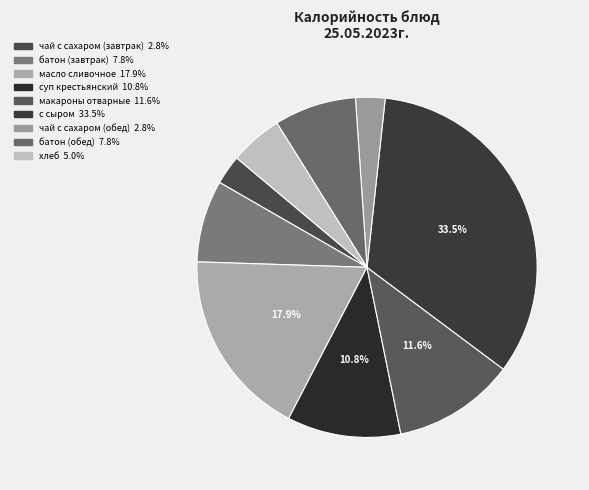

Is the sum of чай с сахаром (обед) and макароны отварные greater than half?

No